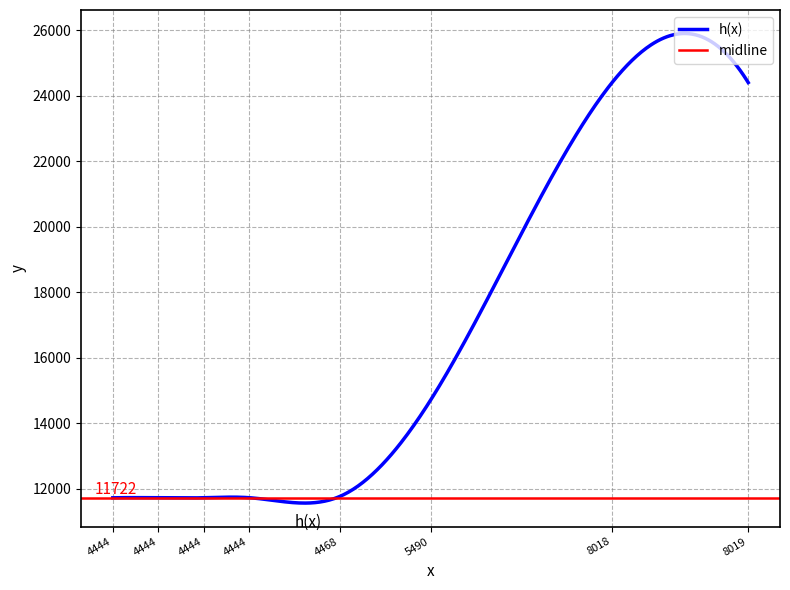

Approximately how many times larger is the value at 4444 compared to 8019?

0.5